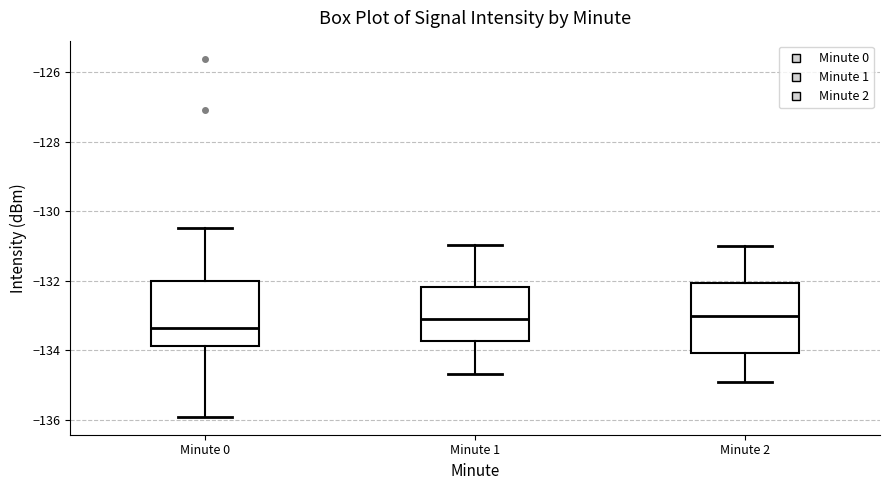

Where is the upper edge of the box for Minute 1 on the y-axis? The values are not printed on the chart, so give them approximately, as read against the axis.

-132.2